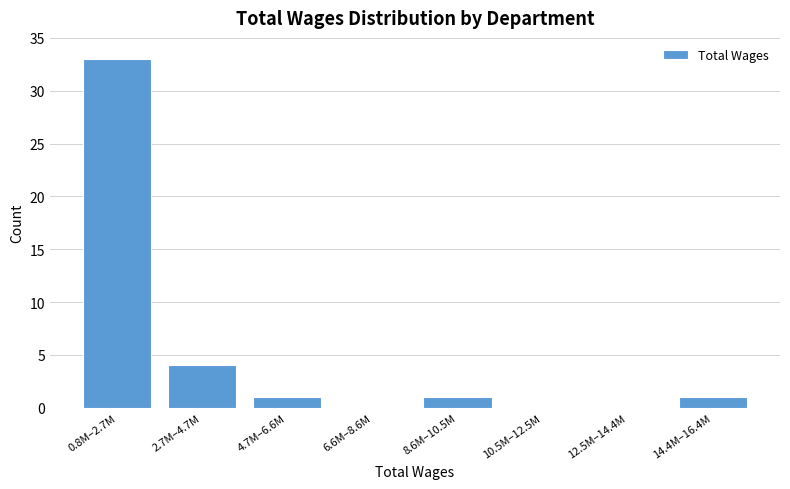

Reading left to right, transcribe all the data shown in this chart.

0.8M–2.7M=33	2.7M–4.7M=4	4.7M–6.6M=1	6.6M–8.6M=0	8.6M–10.5M=1	10.5M–12.5M=0	12.5M–14.4M=0	14.4M–16.4M=1